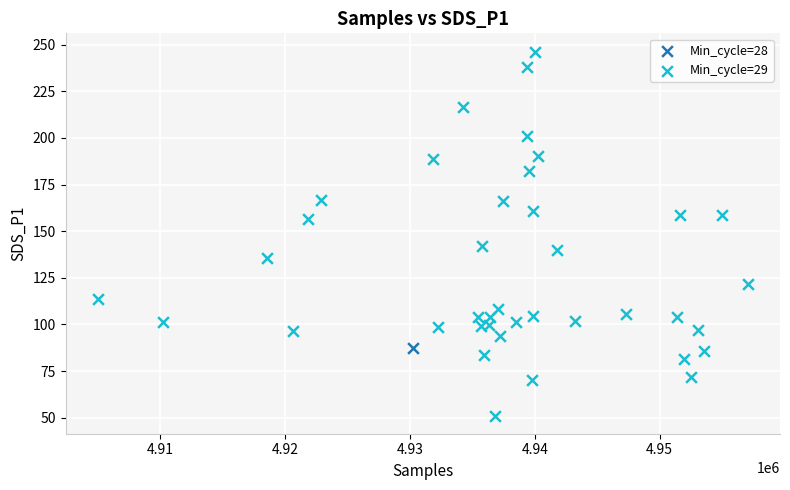

What are all the series names shown in the legend?

Min_cycle=28, Min_cycle=29